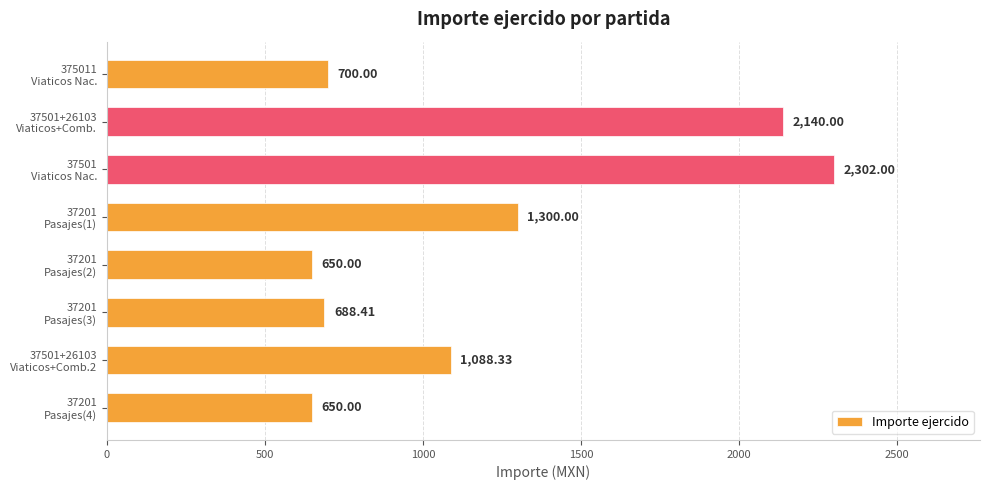

What is the average value?

1189.8